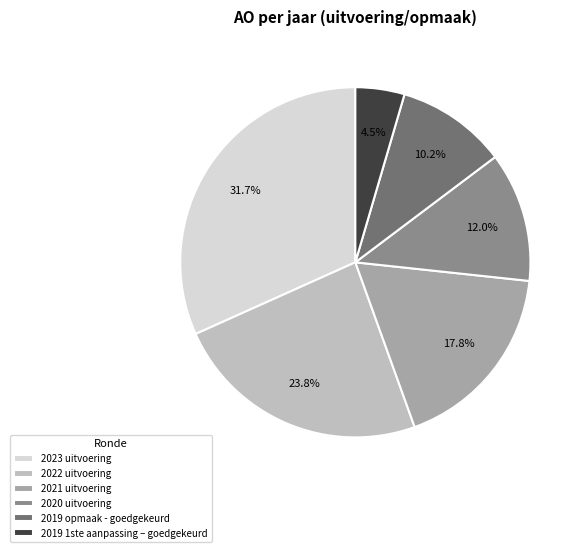

Count the number of slices in the pie.

6